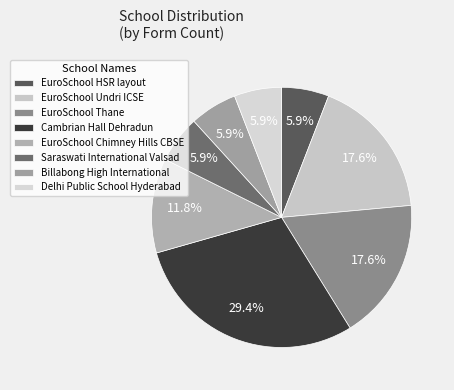

What is the ratio of the value at EuroSchool Chimney Hills CBSE to the value at Saraswati International Valsad?

2.0